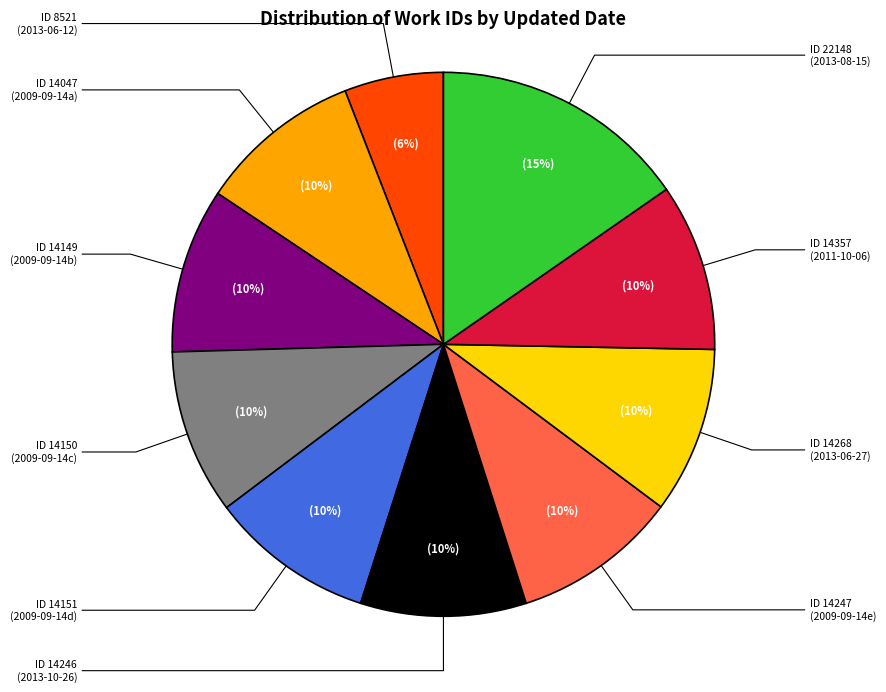

Is there any slice that represents more than half of the pie?

No